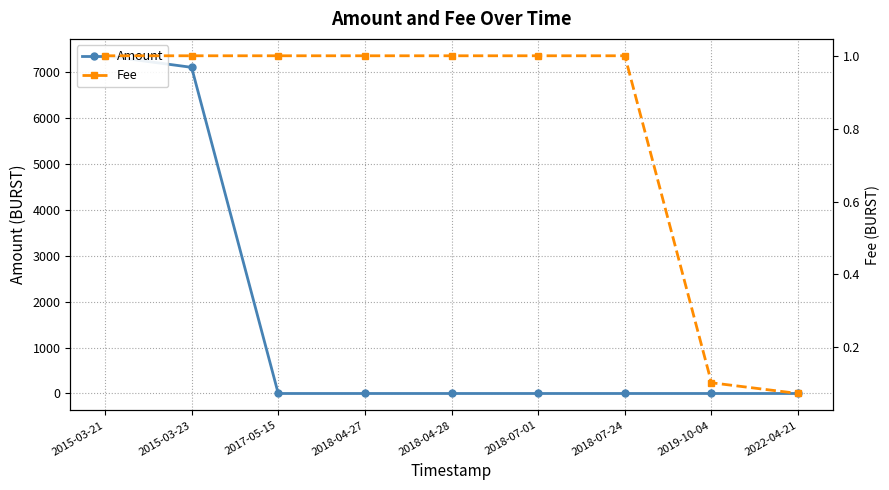

Between which two adjacent categories do Amount and Fee first intersect?

2015-03-23 and 2017-05-15